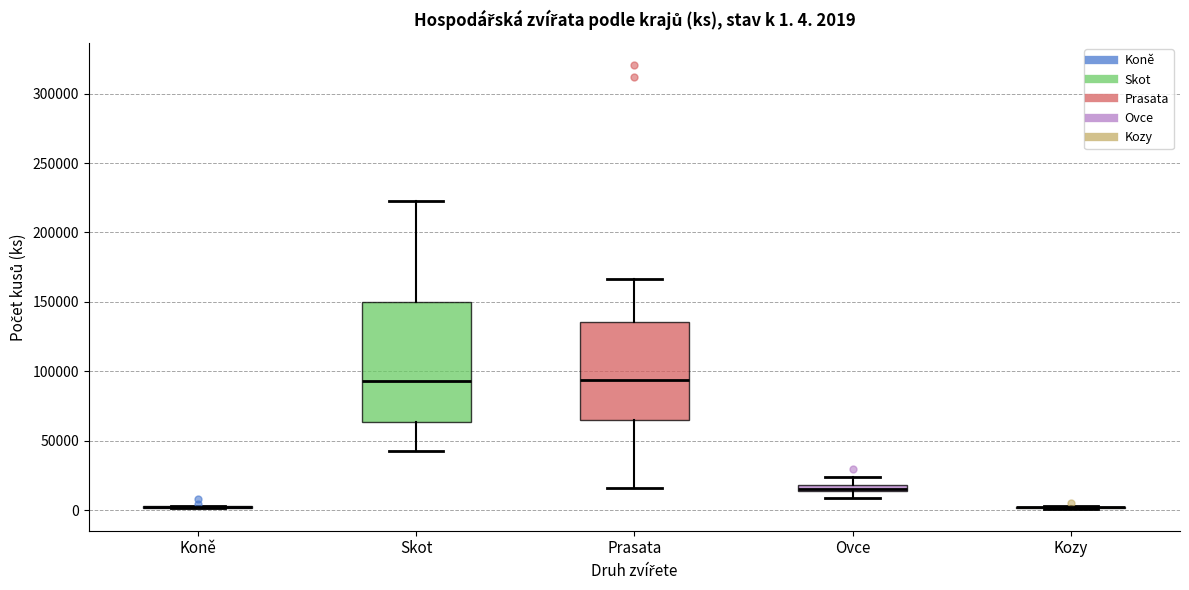

Which box is the tallest, from its lower edge to its upper edge?

Skot